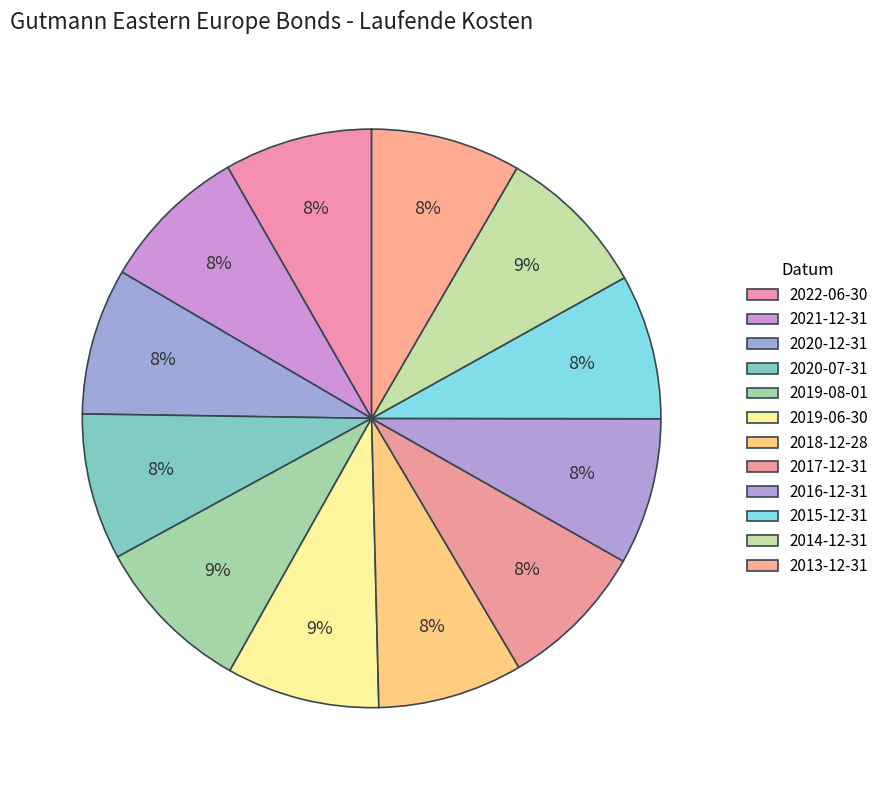

How many slices are in this pie chart?

12